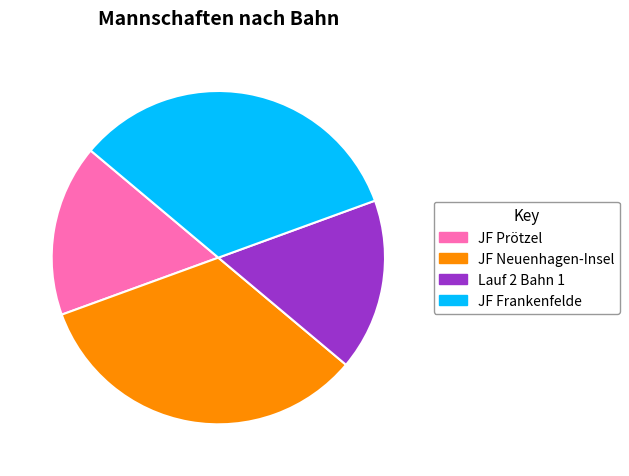

Between JF Neuenhagen-Insel and Lauf 2 Bahn 1, which is larger?

JF Neuenhagen-Insel